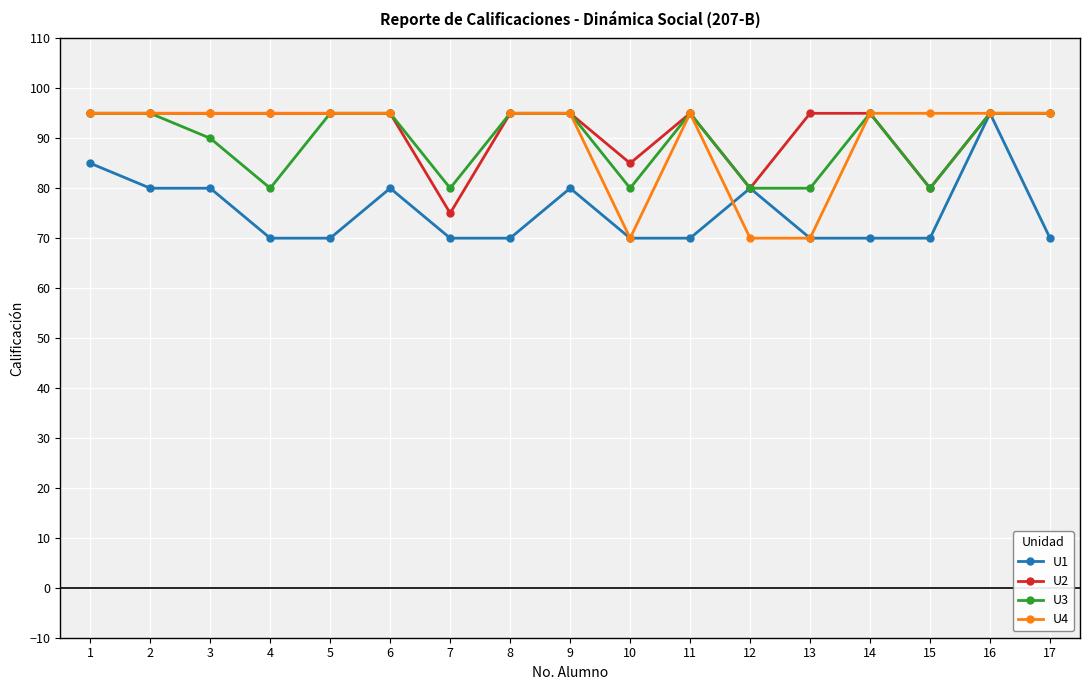

What is the lowest value of the U1 series?

70